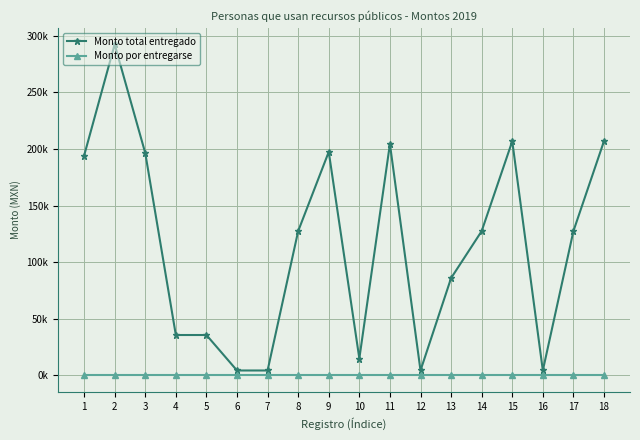

True or false: Monto total entregado has a value of 35750.0 at 4.

True